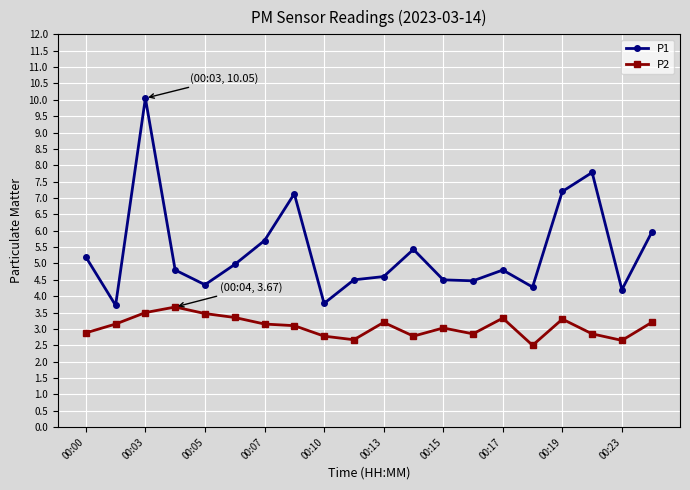

What is the difference between the maximum and minimum values in the P2 series?

1.2